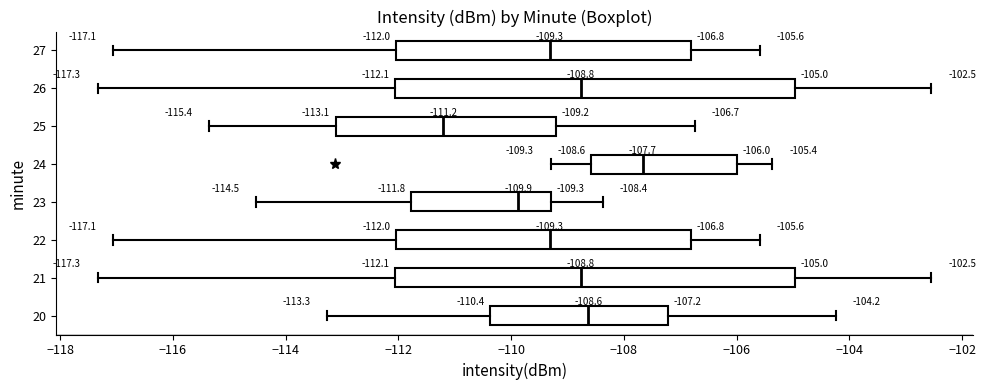

Which box's median line is the furthest to the left?

25